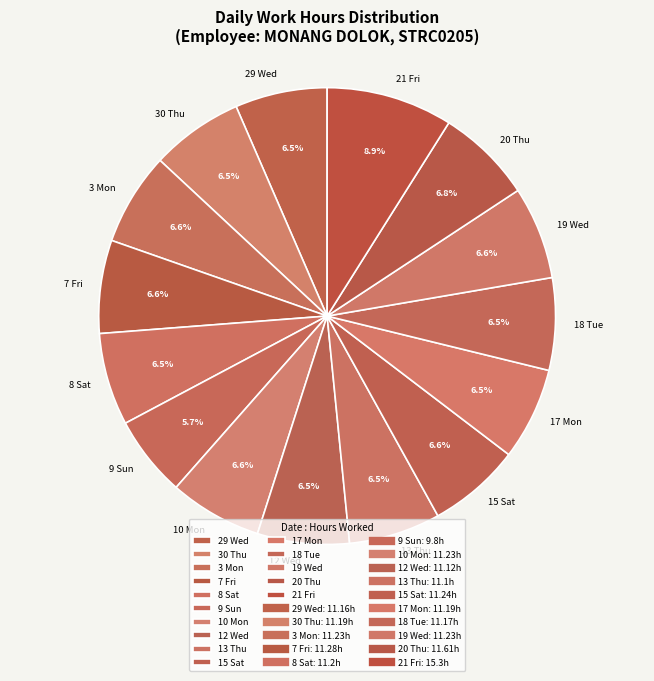

True or false: 15 Sat accounts for 7% of the total.

True